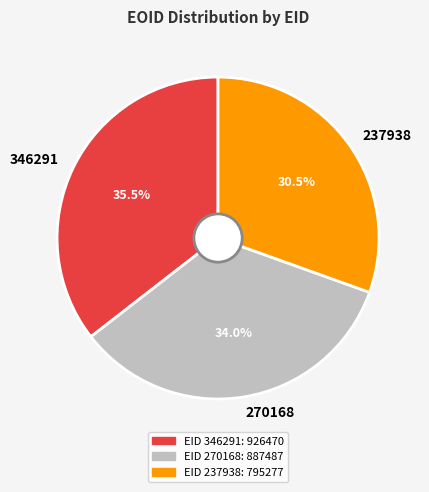

Rank the categories by value from lowest to highest.

237938, 270168, 346291